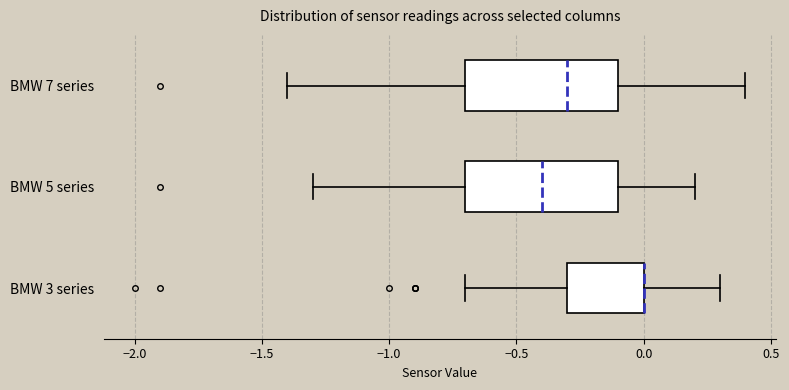

Where does the left whisker of the box for BMW 5 series end on the x-axis? The values are not printed on the chart, so give them approximately, as read against the axis.

-1.3